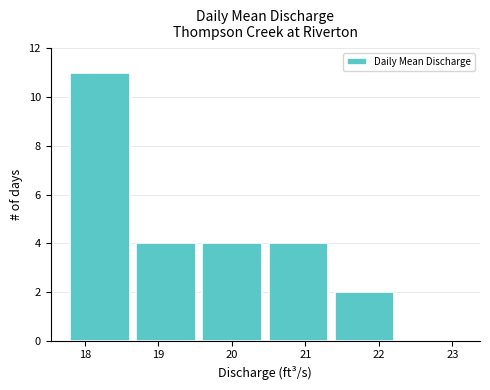

Reading left to right, transcribe this chart: for each bar, give the range it covers on the x-axis and its height. The values are not printed on the chart, so give them approximately, as read against the axis.

17.8 to 18.7: 11
18.7 to 19.6: 4
19.6 to 20.5: 4
20.5 to 21.4: 4
21.4 to 22.3: 2
22.3 to 23.2: 0